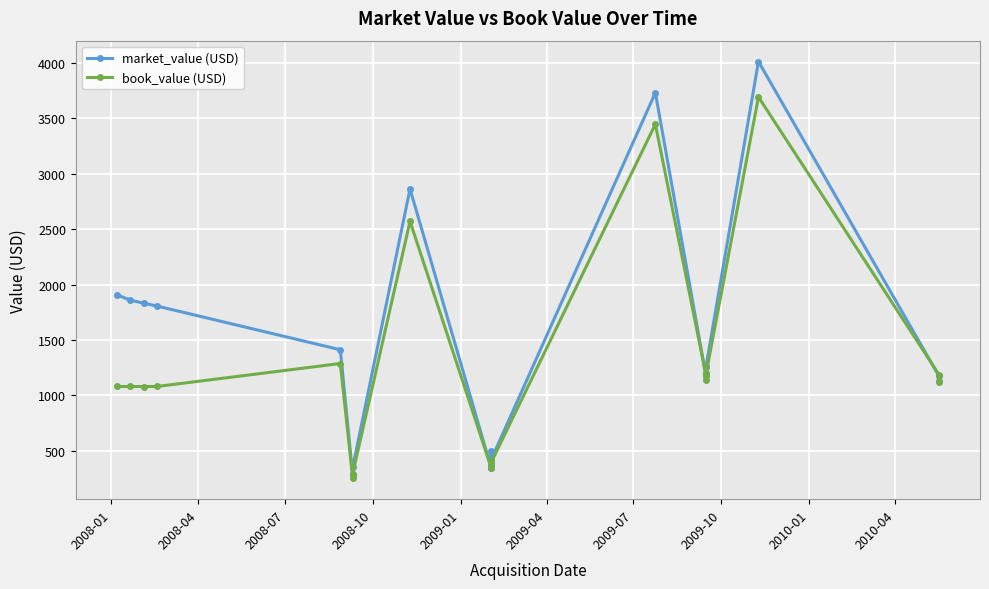

Which series has the largest total across all categories?

market_value (USD)